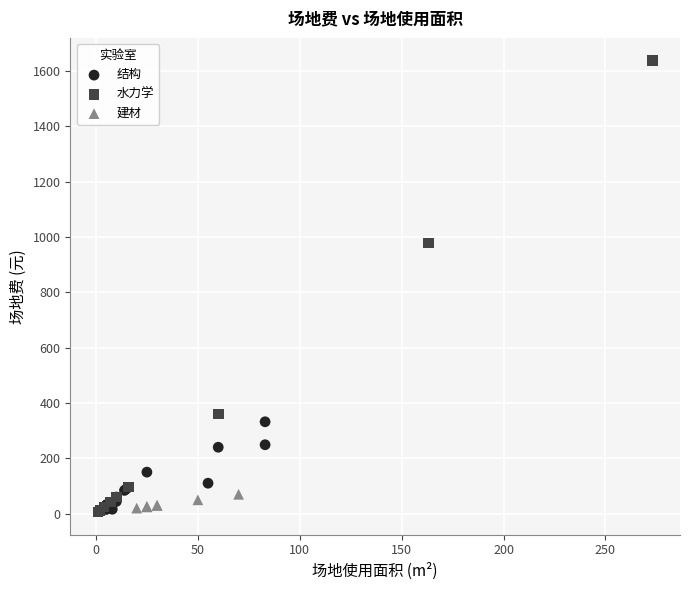

Which series has the widest spread of Y values?

水力学